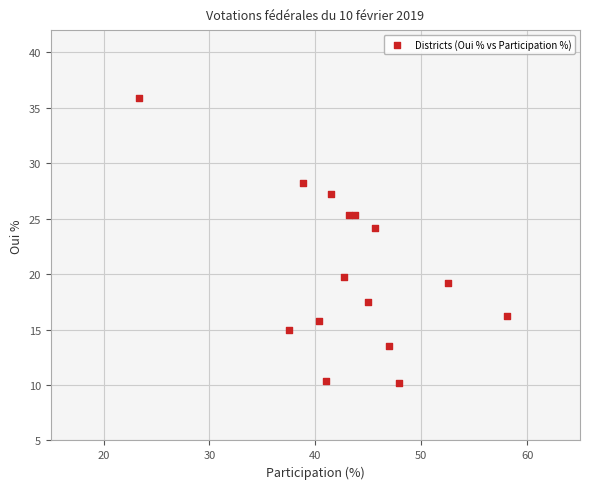

What is the range of X values (max minus min)?

34.8